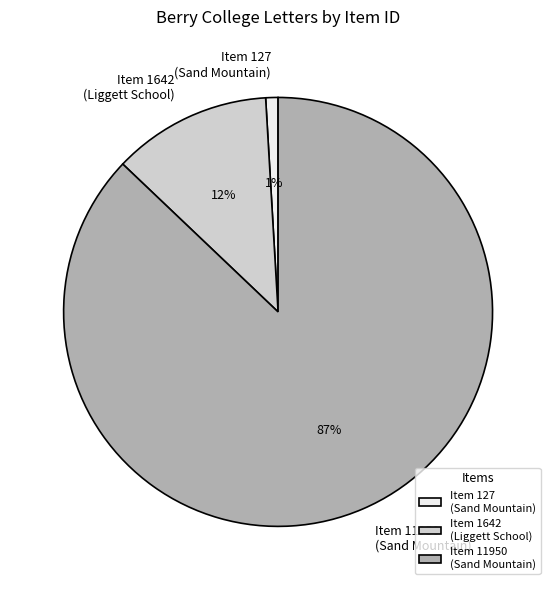

Is the sum of Item 11950 (Sand Mountain) and Item 1642 (Liggett School) greater than half?

Yes